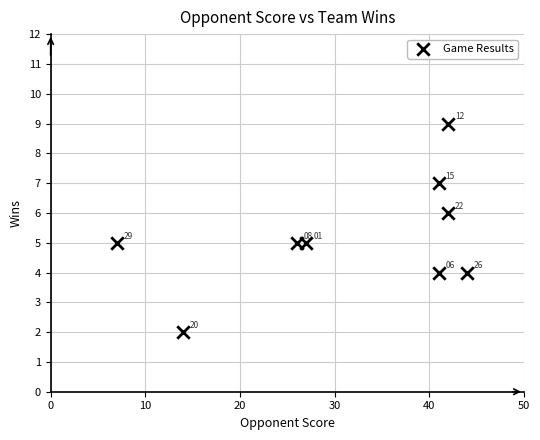

What Y value in the scatter plot is closest to 5?

5